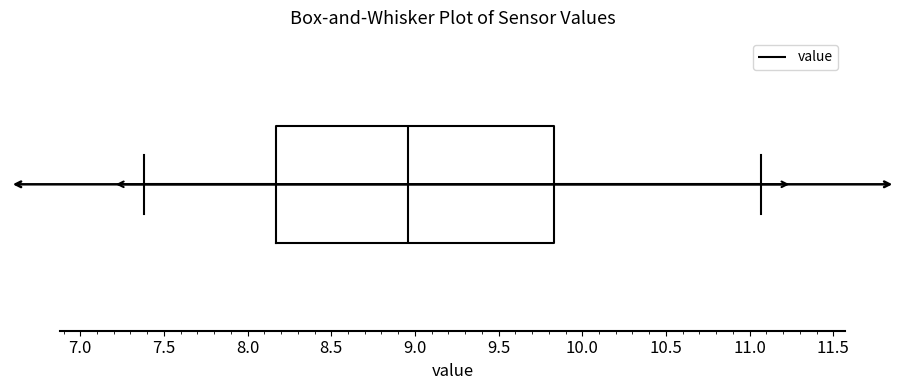

Transcribe this box plot: give where the median line is, the range the box spans, and where the two whiskers end, as read against the x-axis. The values are not printed on the chart, so give them approximately, as read against the axis.

median 8.95, box 8.15 to 9.85, whiskers 7.40 to 11.05